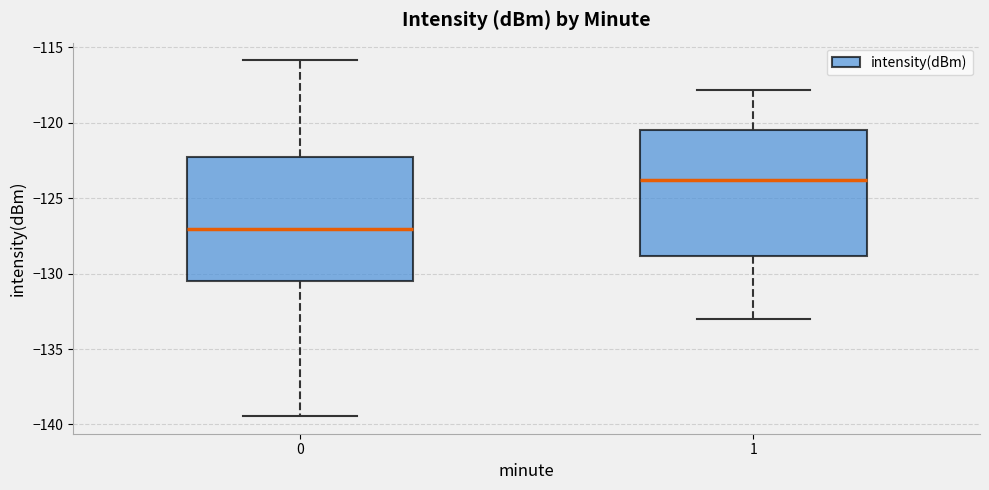

Reading left to right, transcribe this box plot: for each box, give where its median line is, the range the box spans, and where its two whiskers end, as read against the y-axis. The values are not printed on the chart, so give them approximately, as read against the axis.

0: median -127.0, box -130.5 to -122.5, whiskers -139.5 to -116.0
1: median -124.0, box -129.0 to -120.5, whiskers -133.0 to -118.0